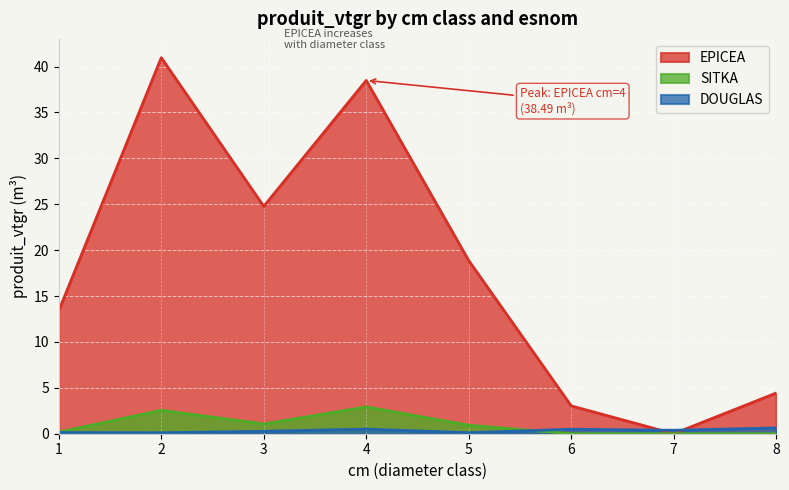

What is the value of the DOUGLAS point at the 8th from the left?

0.6